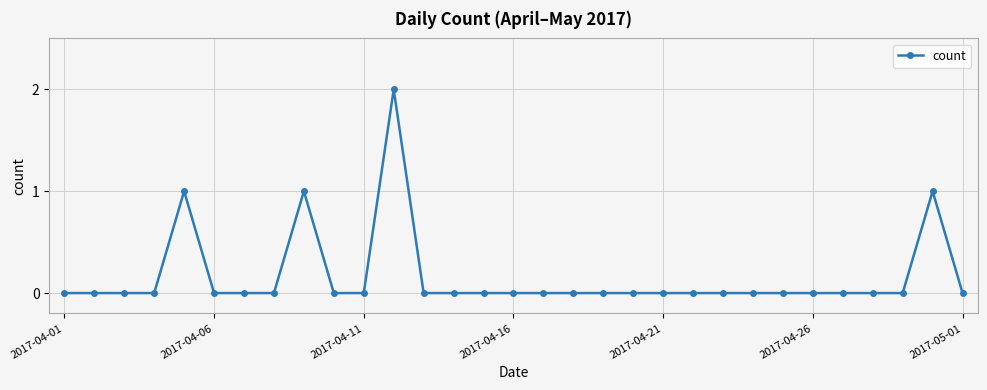

Is this an area chart (filled region under the line)?

No